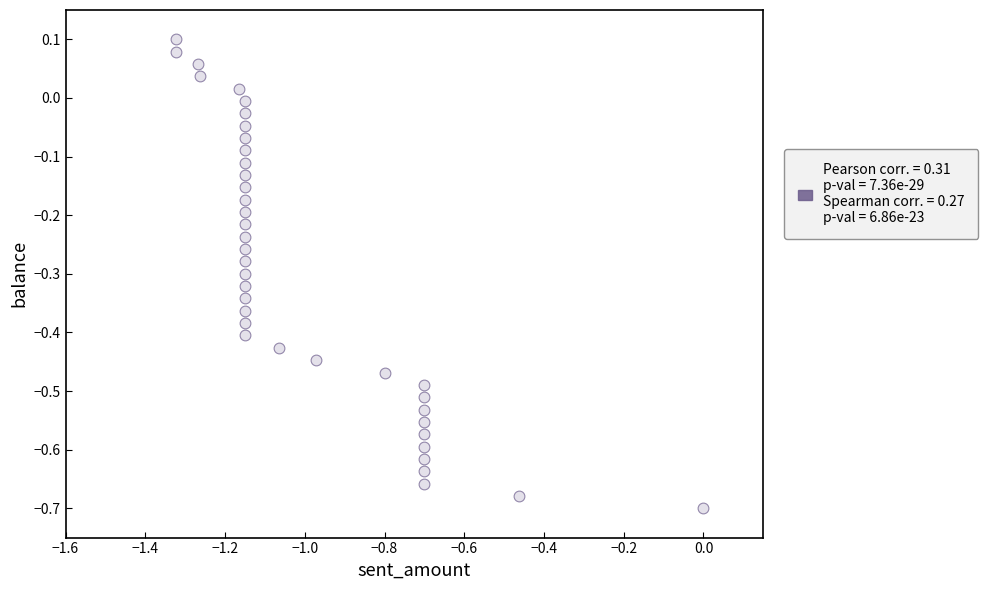

What is the range of X values (max minus min)?

1.3